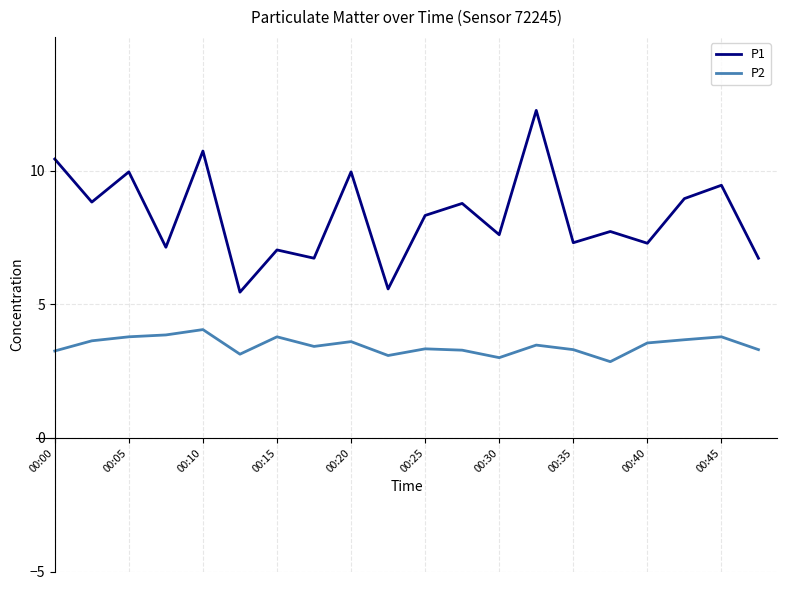

What is the difference between the maximum and second lowest values in the P1 series?

6.7